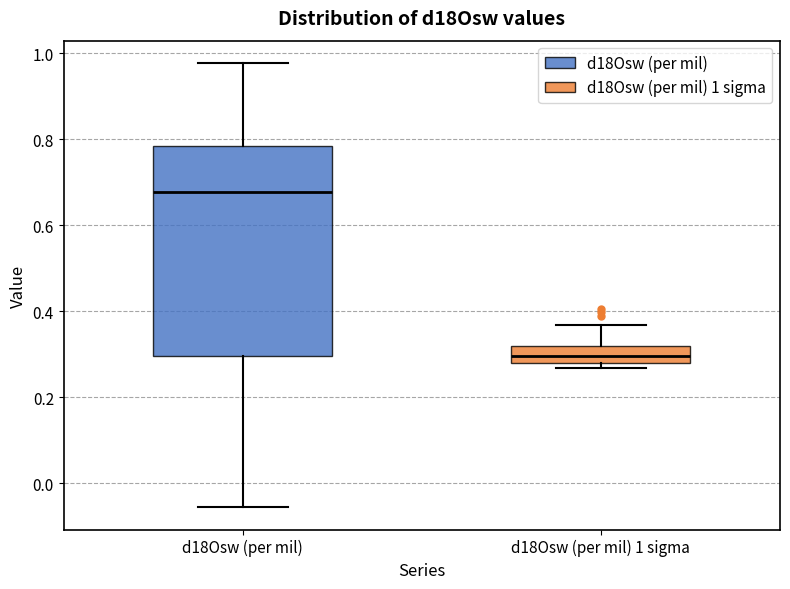

Reading left to right, read every box against the y-axis: the position of its median line, the range the box covers, and the ends of its whiskers. The values are not printed on the chart, so give them approximately, as read against the axis.

d18Osw (per mil): median 0.68, box 0.30 to 0.78, whiskers -0.06 to 0.98
d18Osw (per mil) 1 sigma: median 0.30, box 0.28 to 0.32, whiskers 0.26 to 0.36